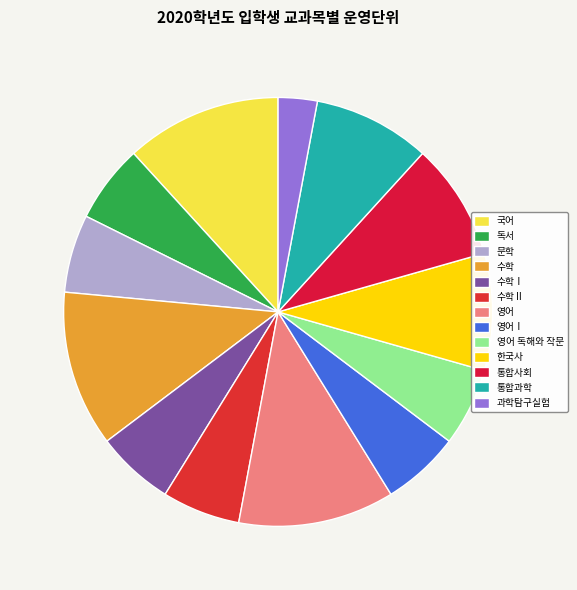

Which slice is the smallest?

과학탐구실험